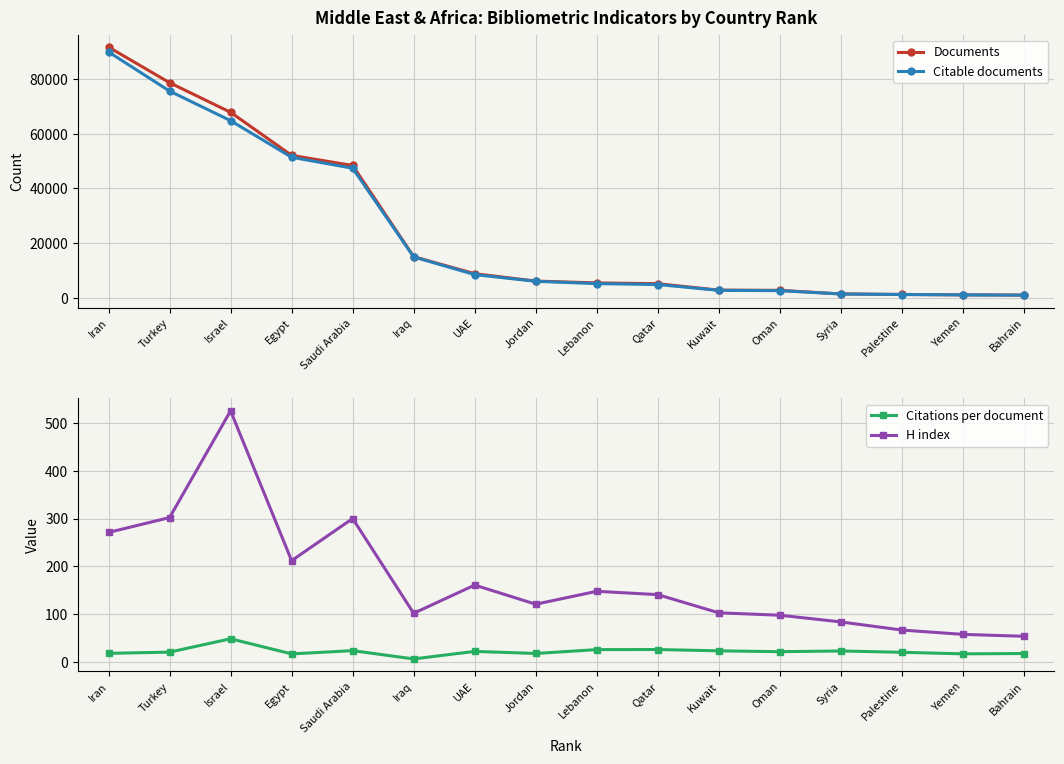

What is the minimum value for Citable documents?

913